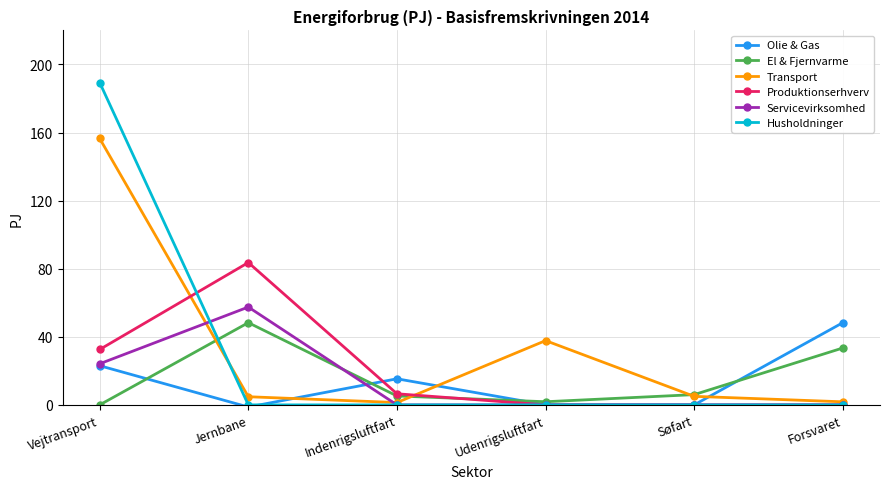

Where does the Produktionserhverv series first go above 6?

Vejtransport